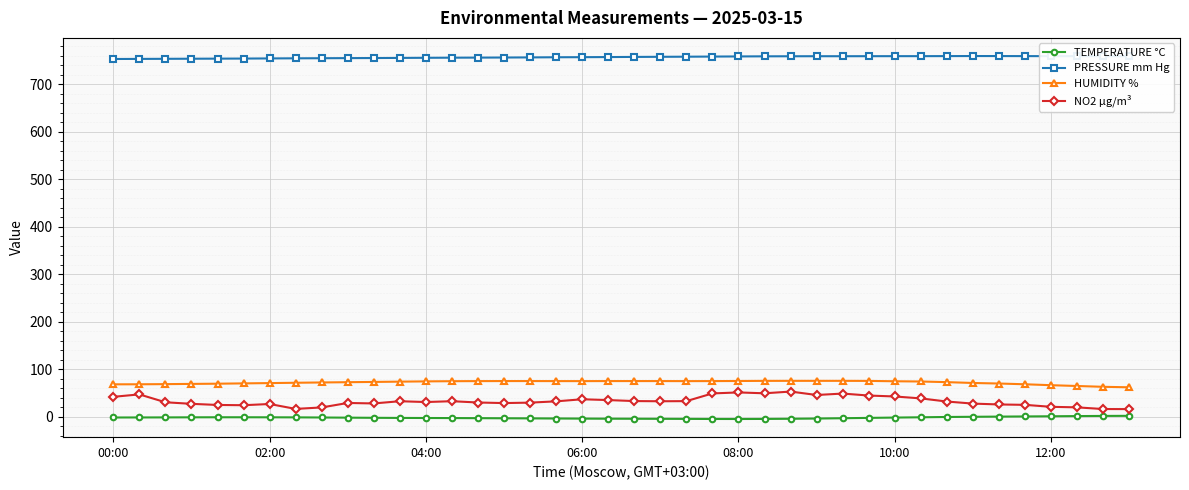

Which series has the largest total across all categories?

PRESSURE mm Hg